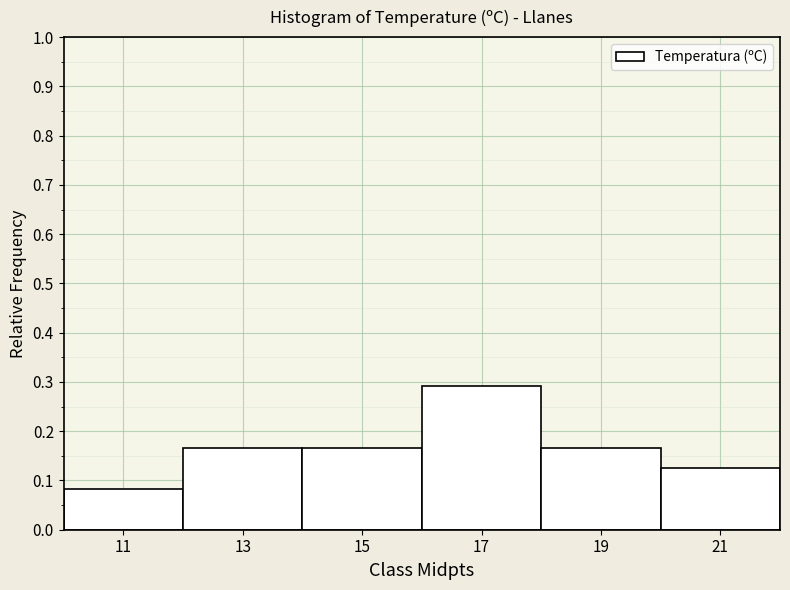

Reading left to right, list every bar in this chart as the range it spans on the x-axis followed by its height. The values are not printed on the chart, so give them approximately, as read against the axis.

10 to 12: 0.08
12 to 14: 0.17
14 to 16: 0.17
16 to 18: 0.29
18 to 20: 0.17
20 to 22: 0.13